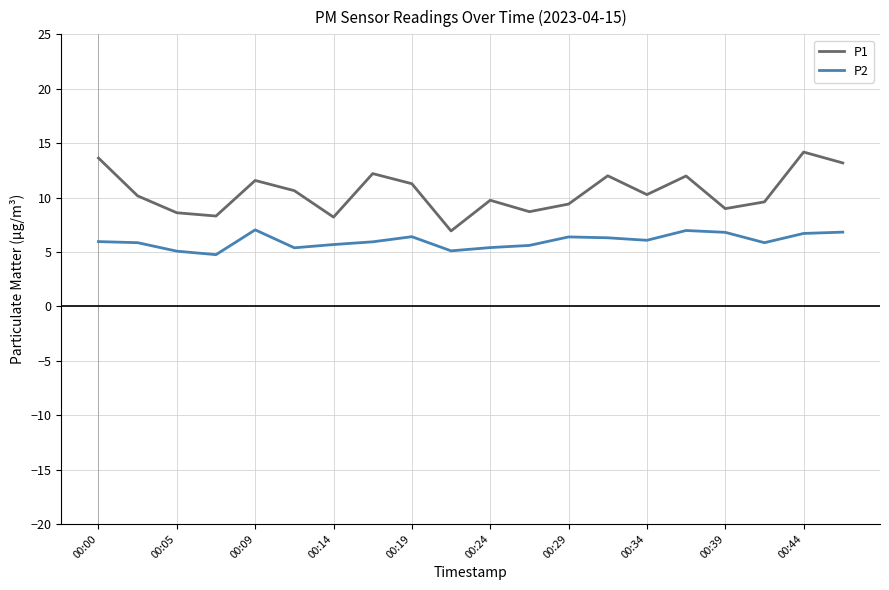

Does the chart display data point markers on the line(s)?

No